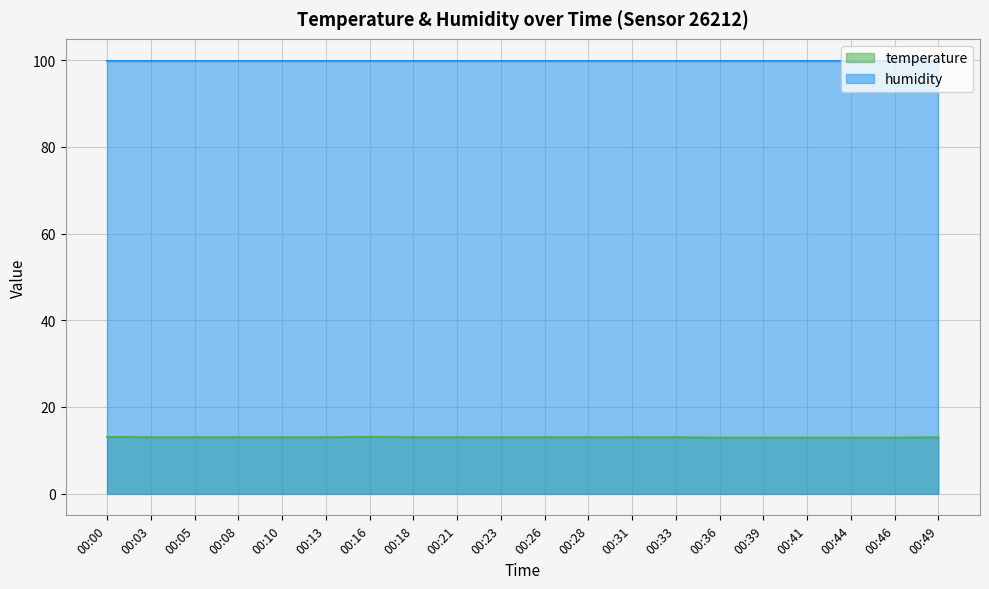

What is the change in value from 00:21 to 00:36?

-0.1